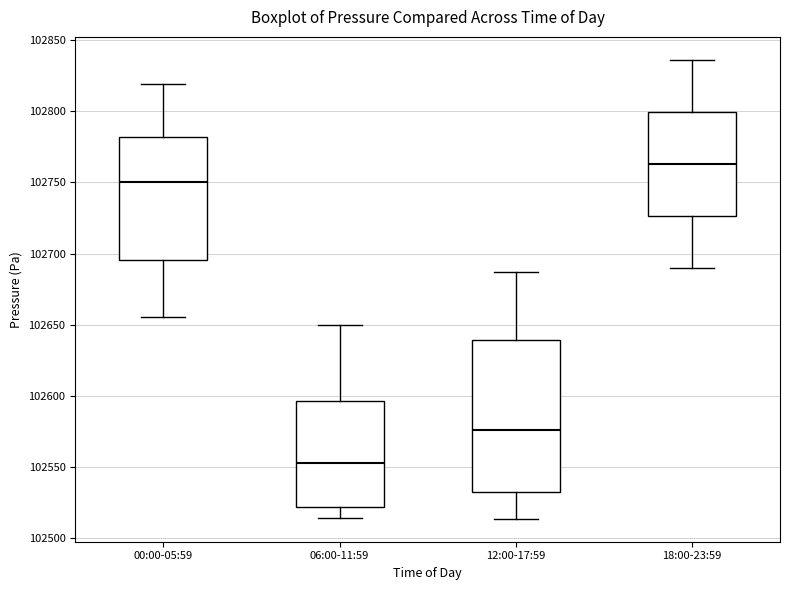

Reading left to right, transcribe this box plot: for each box, give where its median line is, the range the box spans, and where its two whiskers end, as read against the y-axis. The values are not printed on the chart, so give them approximately, as read against the axis.

00:00-05:59: median 102750, box 102695 to 102780, whiskers 102655 to 102820
06:00-11:59: median 102555, box 102520 to 102595, whiskers 102515 to 102650
12:00-17:59: median 102575, box 102530 to 102640, whiskers 102515 to 102685
18:00-23:59: median 102765, box 102725 to 102800, whiskers 102690 to 102835